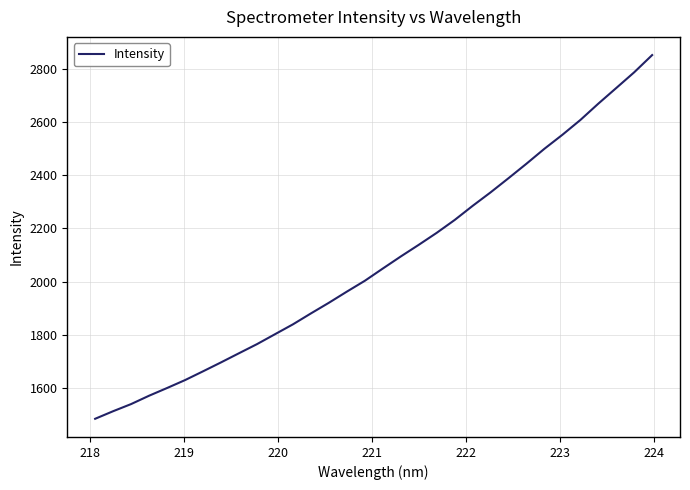

What is the difference between the maximum and minimum values?

1366.7